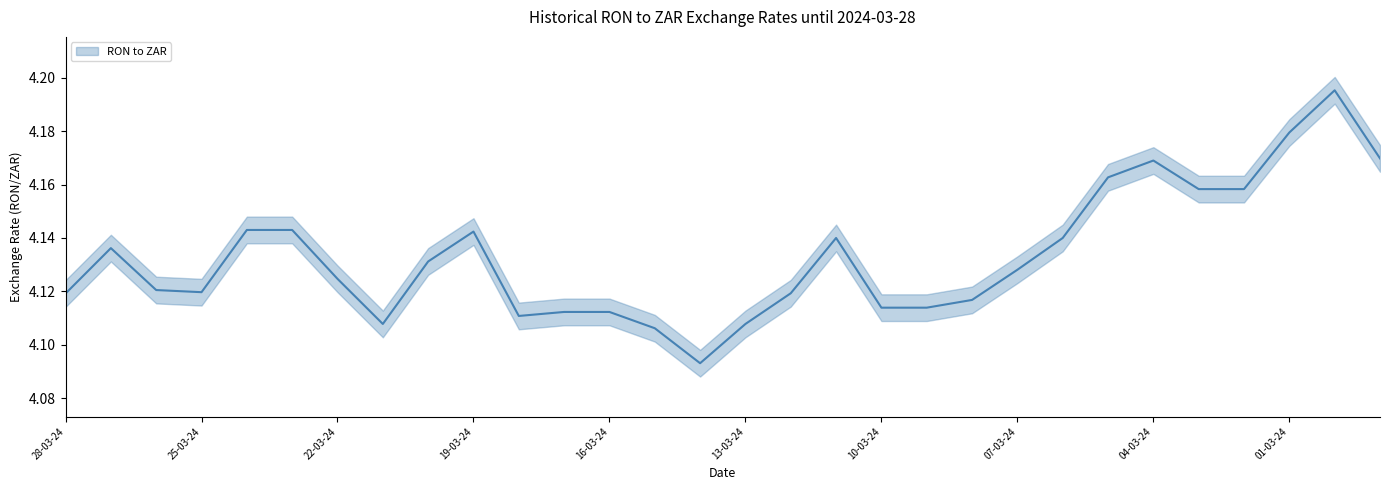

What is the label of the 23rd point from the right?

21-03-24